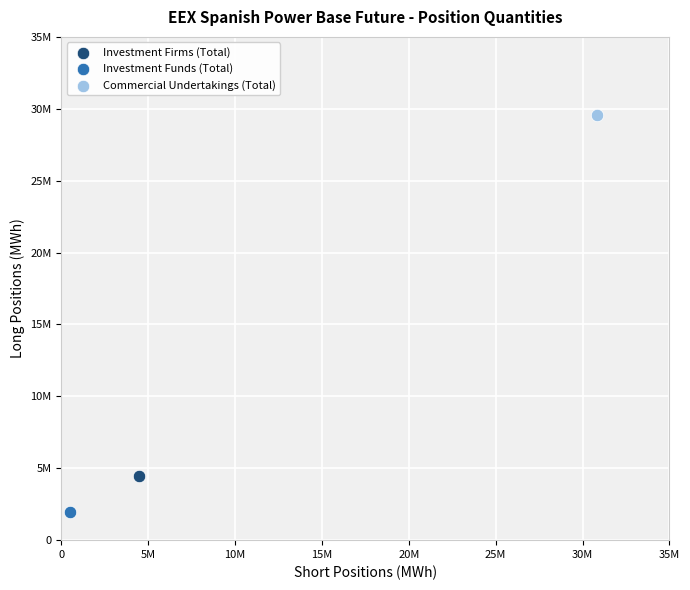

Which series reaches the minimum Y coordinate?

Investment Funds (Total)